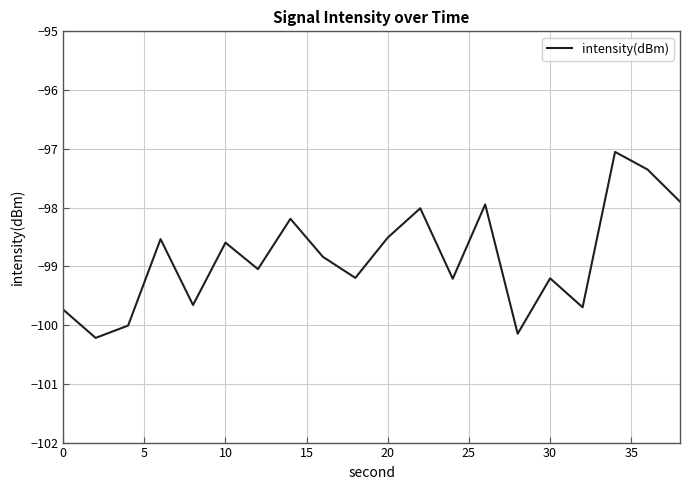

Reading left to right, extract all data points from this chart.

-99.7	-100.2	-100.0	-98.5	-99.7	-98.6	-99.0	-98.2	-98.8	-99.2	-98.5	-98.0	-99.2	-97.9	-100.1	-99.2	-99.7	-97.1	-97.4	-97.9